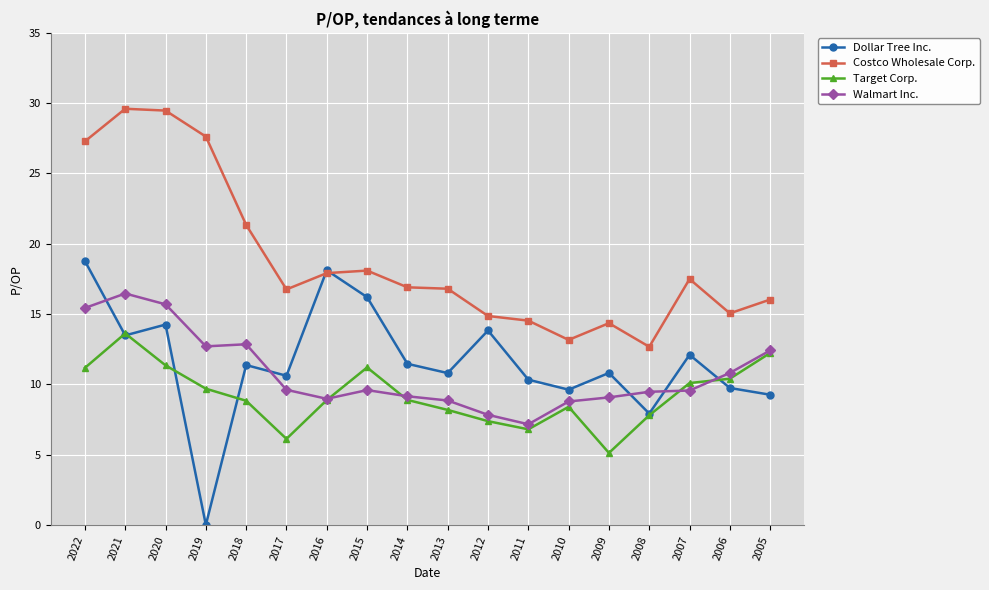

What is the total value across all series at 2022?

72.7